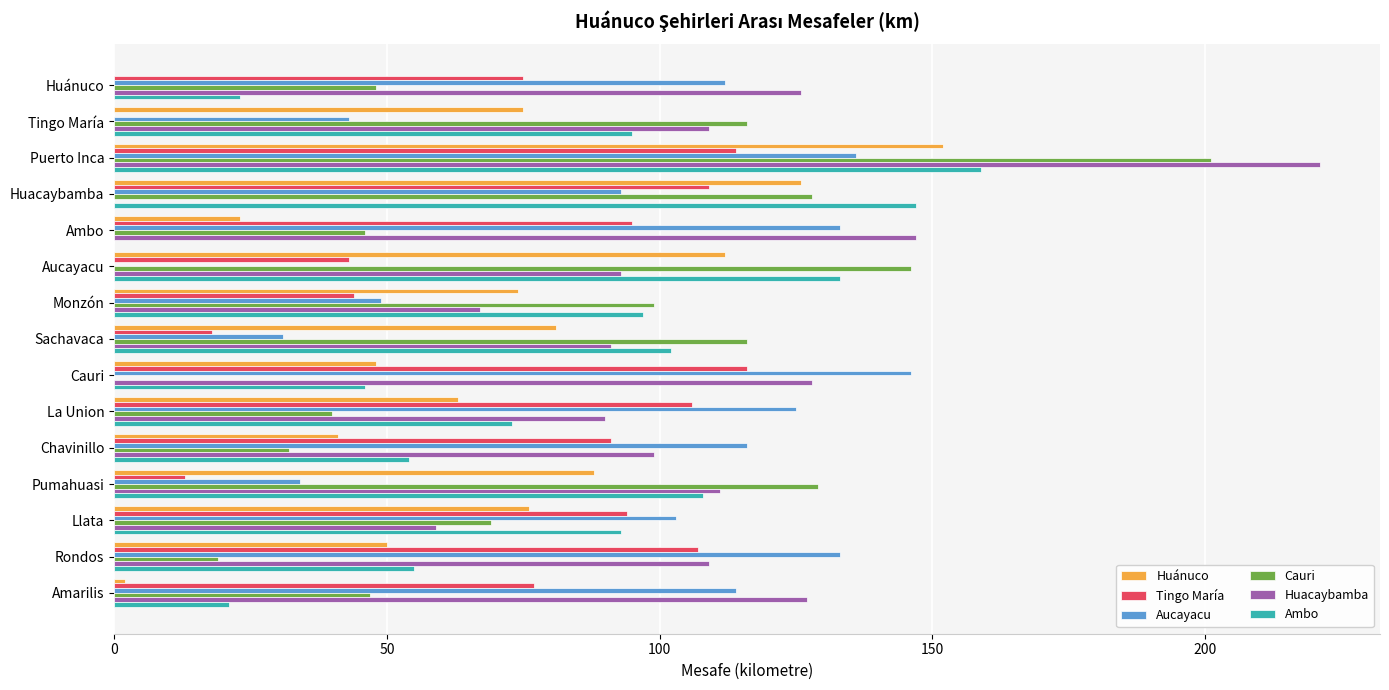

Between Puerto Inca and Sachavaca, which series saw the biggest shift?

Huacaybamba